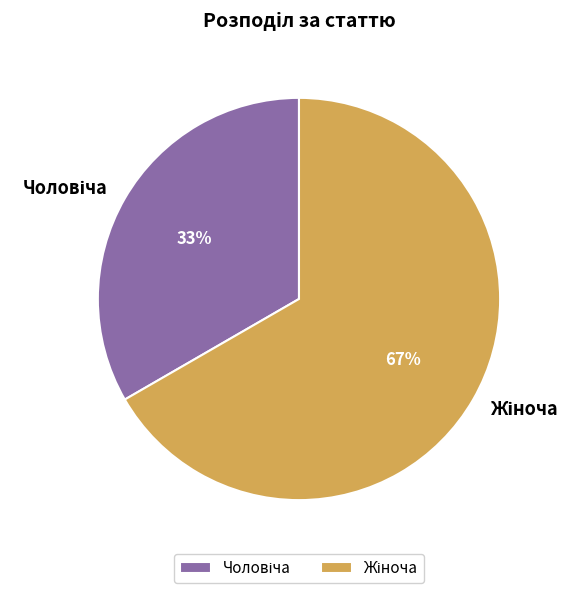

To the nearest percent, what is the average slice percentage?

50%